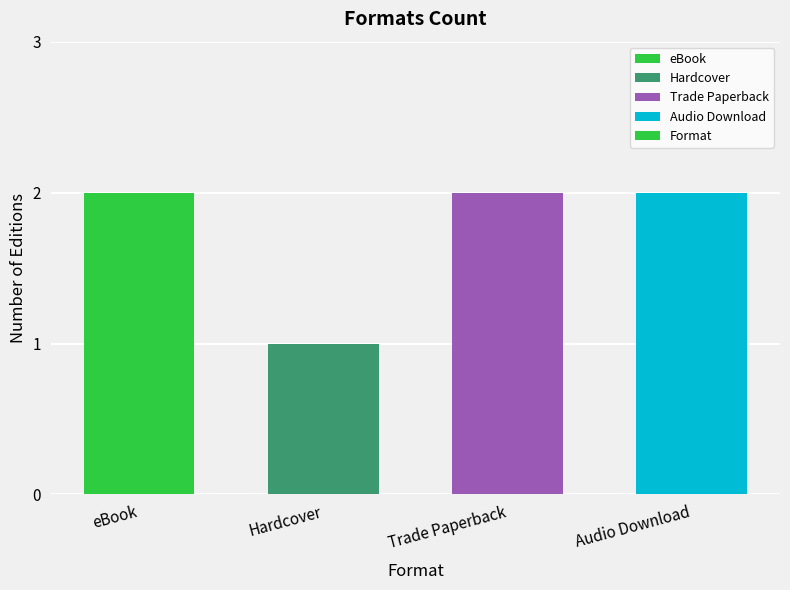

Which category has the lowest value across all series?

Hardcover